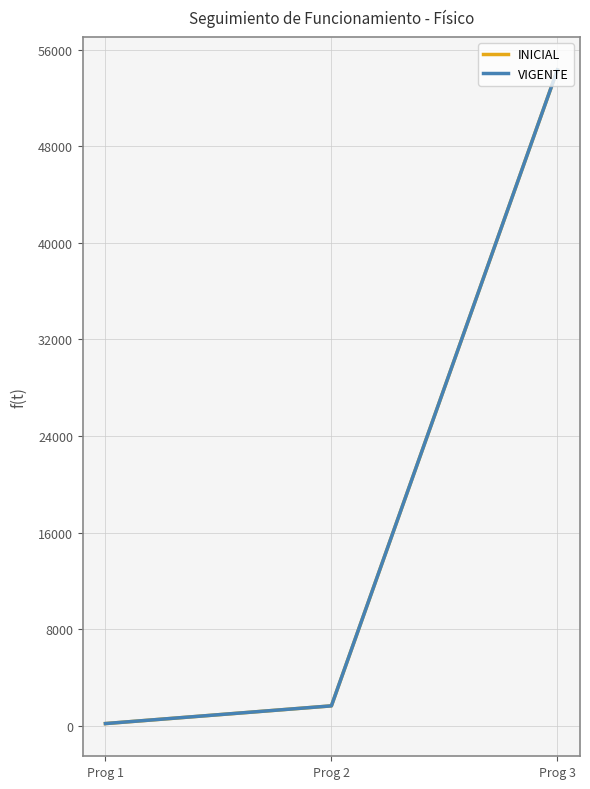

What is the difference between the VIGENTE values at Prog 3 and Prog 1?

54141